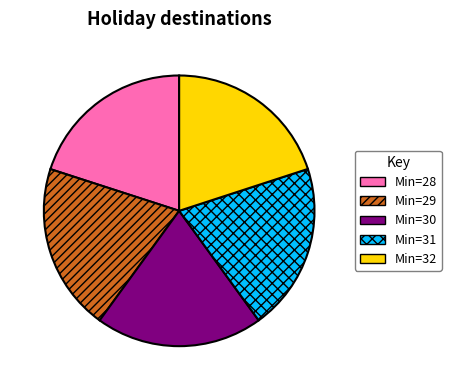

Does any single category account for the majority?

No